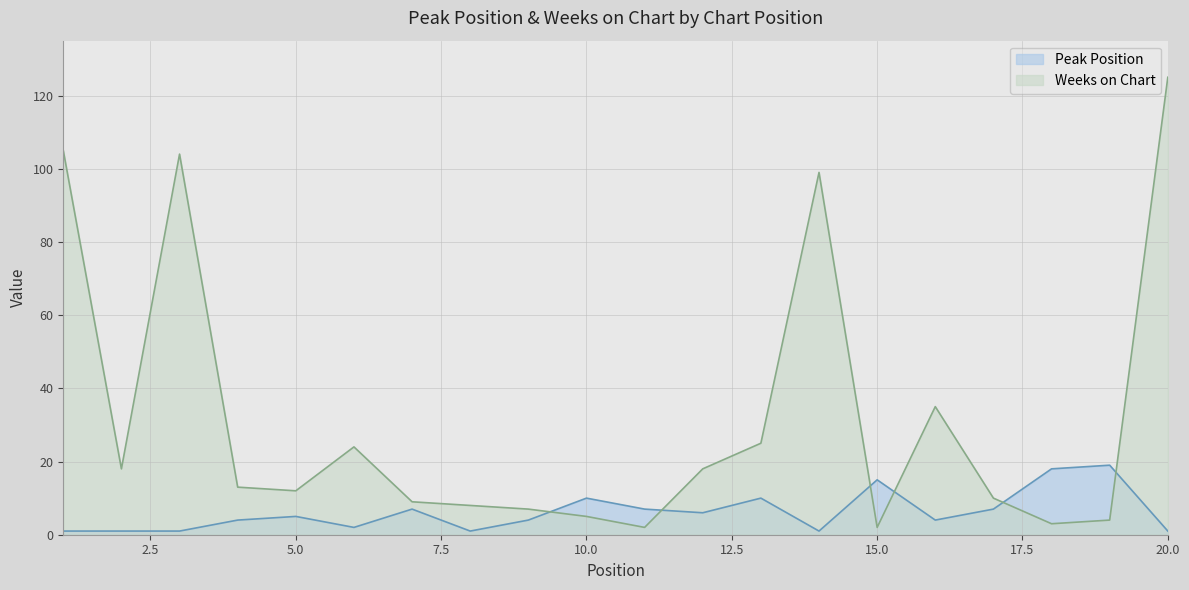

Where is Weeks on Chart nearest to the value 63?

16